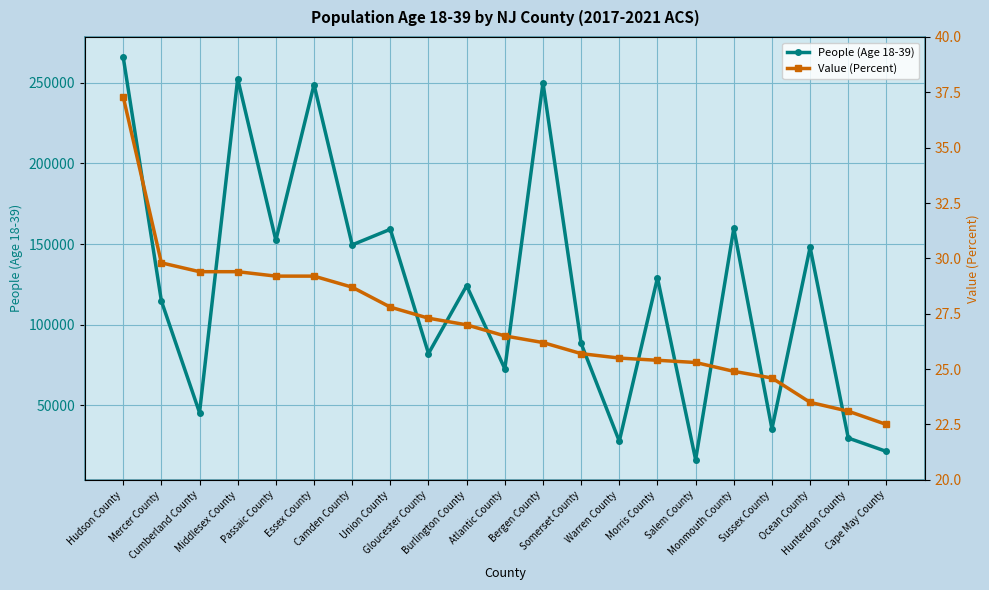

What is the label of the 3rd point from the left?

Cumberland County